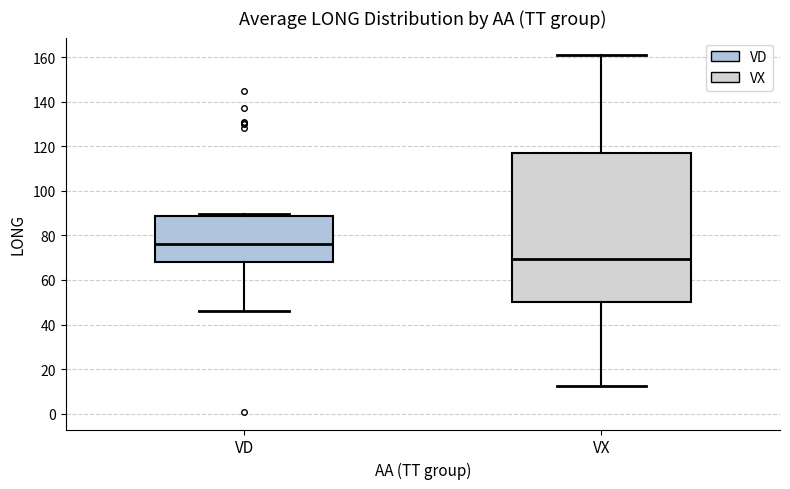

Reading left to right, transcribe this box plot: for each box, give where its median line is, the range the box spans, and where its two whiskers end, as read against the y-axis. The values are not printed on the chart, so give them approximately, as read against the axis.

VD: median 76, box 68 to 88, whiskers 46 to 90
VX: median 70, box 50 to 116, whiskers 12 to 160